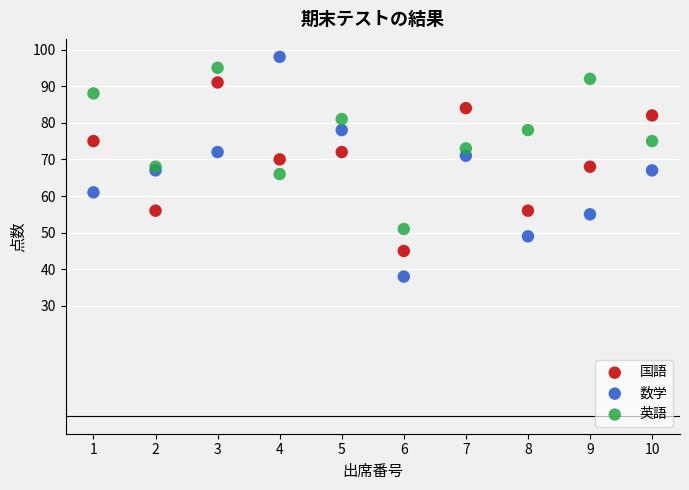

Which series has the widest spread of Y values?

数学